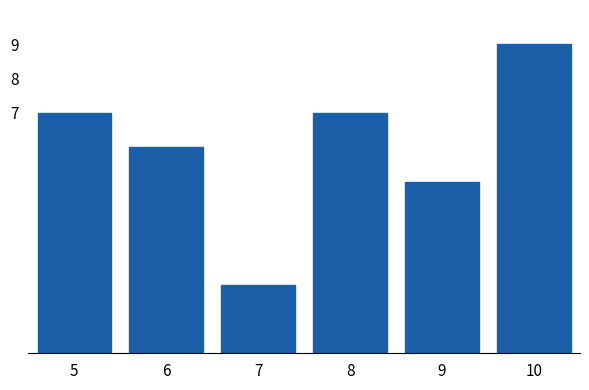

Reading left to right, list all the values displayed in this chart.

5=7	6=6	7=2	8=7	9=5	10=9